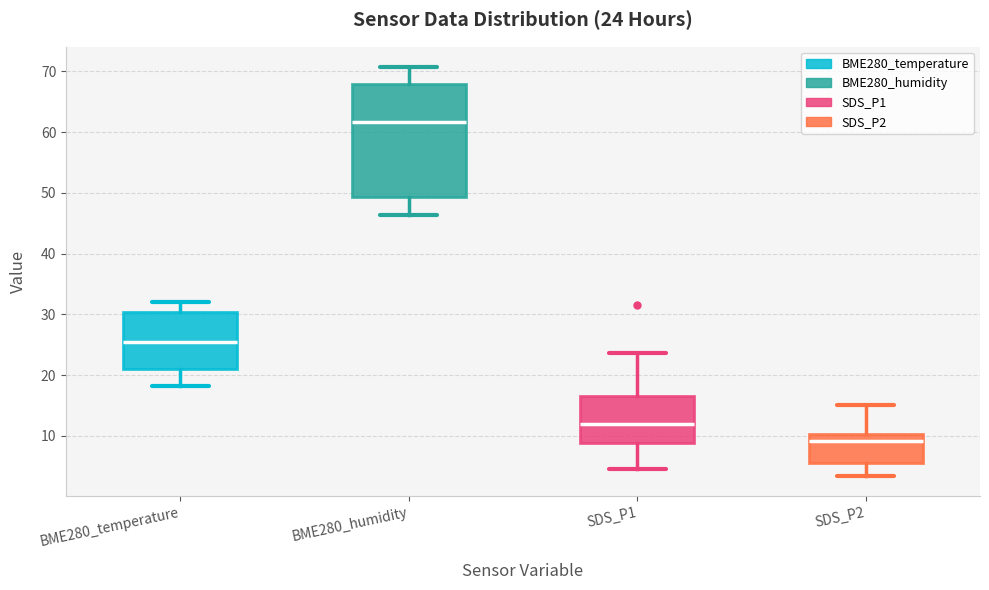

Which box's median line is the highest?

BME280_humidity